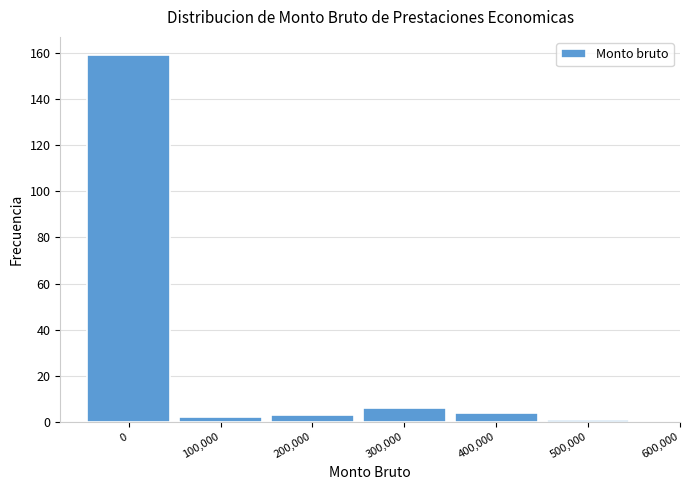

Reading left to right, extract all data points from this chart.

0=159	100,000=2	200,000=3	300,000=6	400,000=4	500,000=1